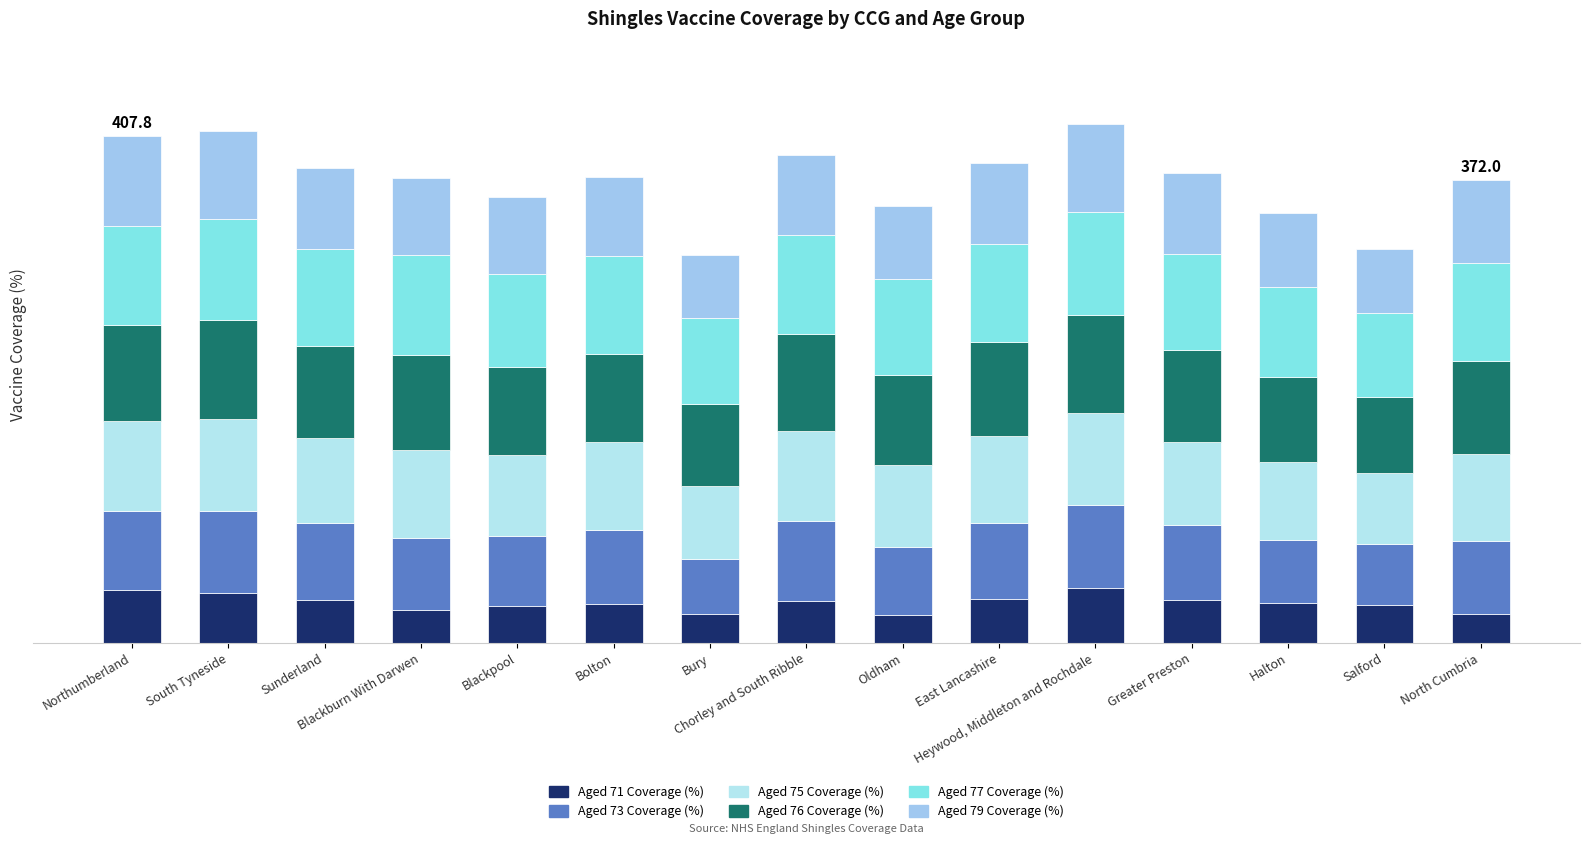

Are the bars horizontal?

No